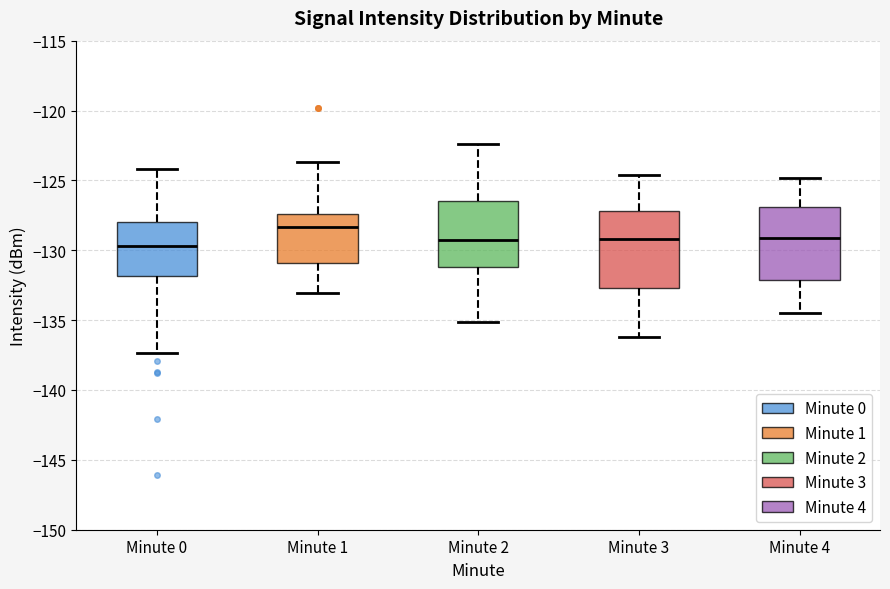

Where is the upper edge of the box for Minute 0 on the y-axis? The values are not printed on the chart, so give them approximately, as read against the axis.

-128.0